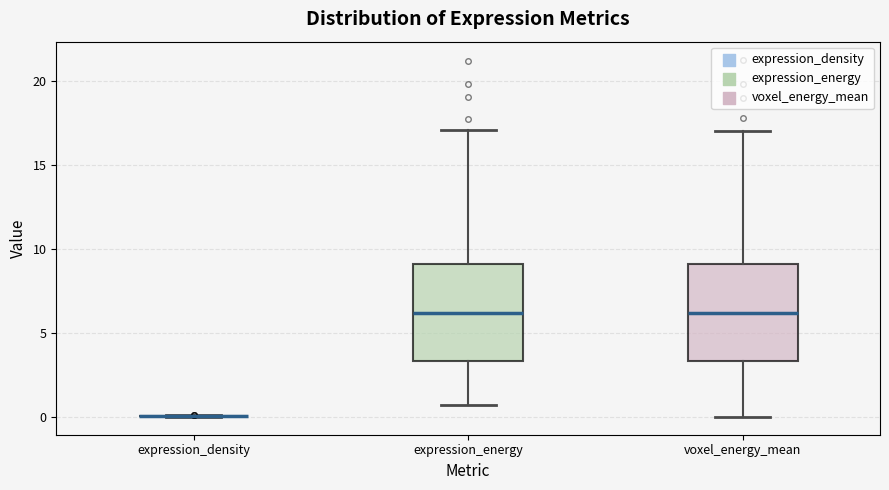

Where does the lower whisker of the box for voxel_energy_mean end on the y-axis? The values are not printed on the chart, so give them approximately, as read against the axis.

0.0